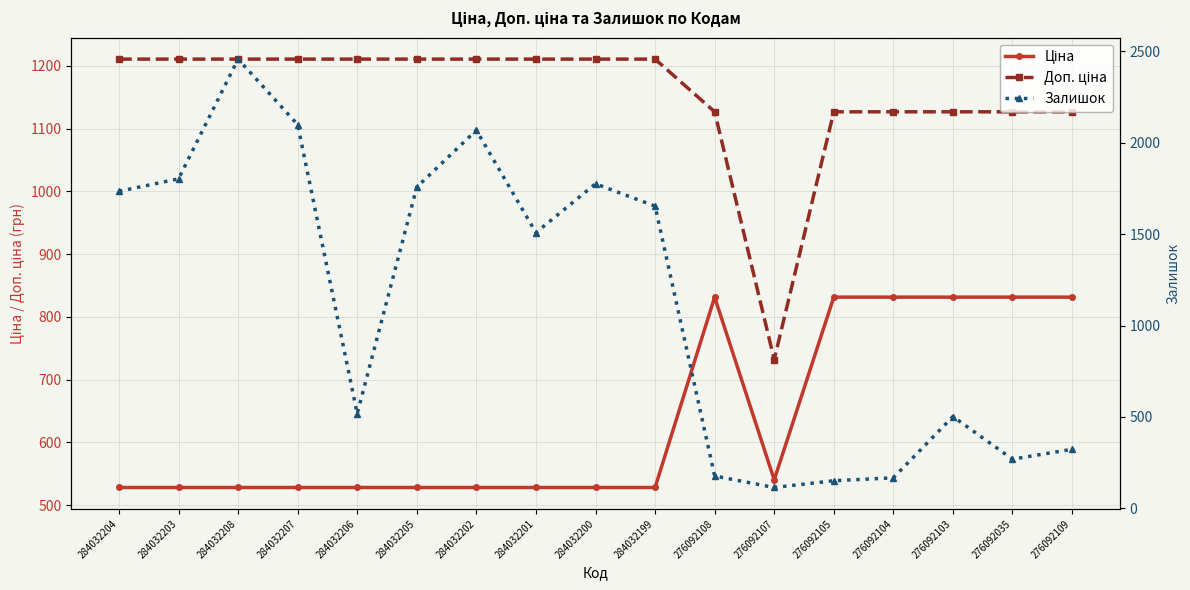

Does the chart display data point markers on the line(s)?

Yes